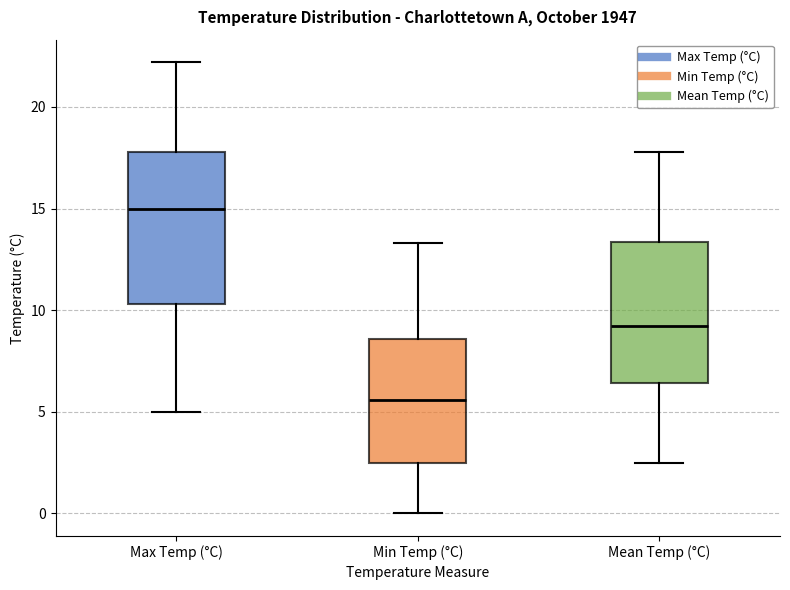

Where is the lower edge of the box for Mean Temp (°C) on the y-axis? The values are not printed on the chart, so give them approximately, as read against the axis.

6.5